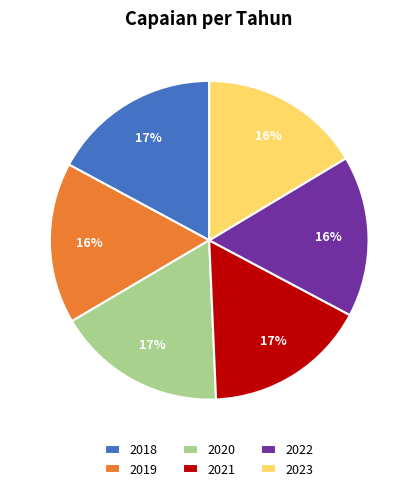

Approximately how many times larger is the value at 2020 compared to 2022?

1.1